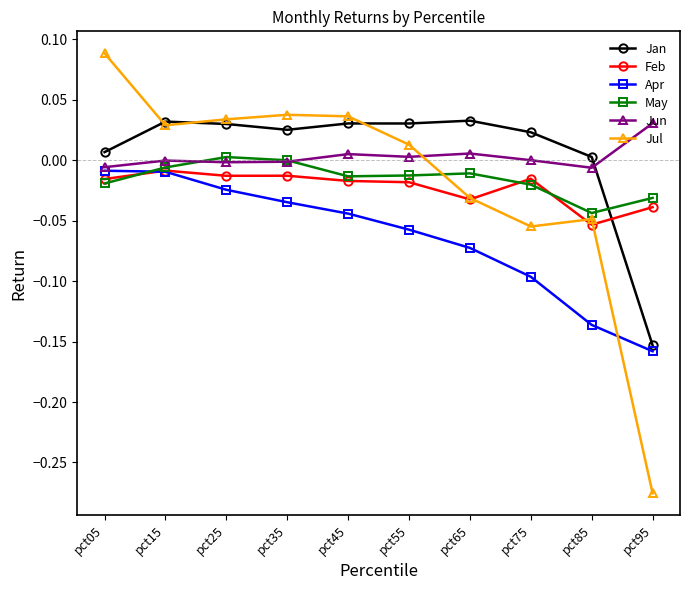

Which series has the largest range (max minus min)?

Jul